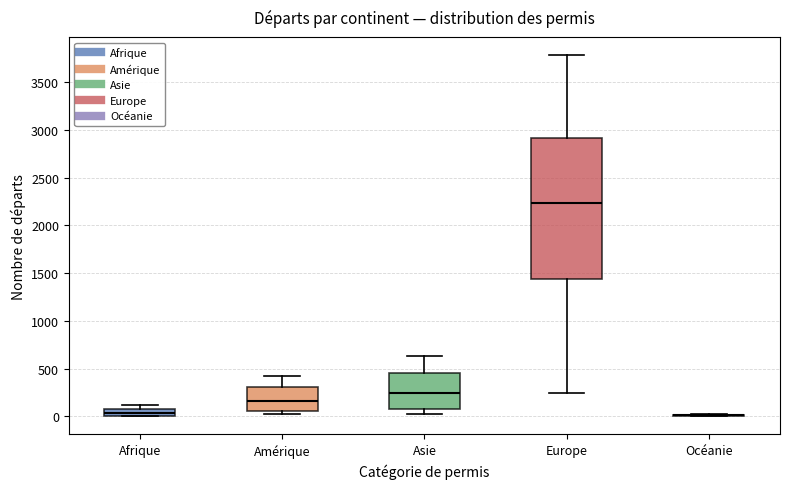

Where is the lower edge of the box for Afrique on the y-axis? The values are not printed on the chart, so give them approximately, as read against the axis.

0